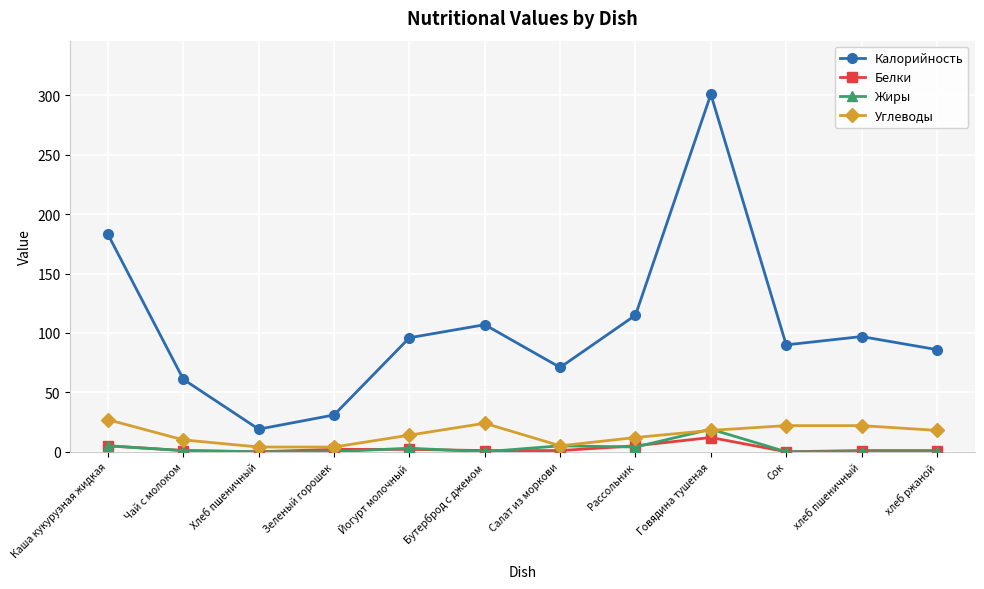

True or false: Калорийность and Жиры cross at least once.

False